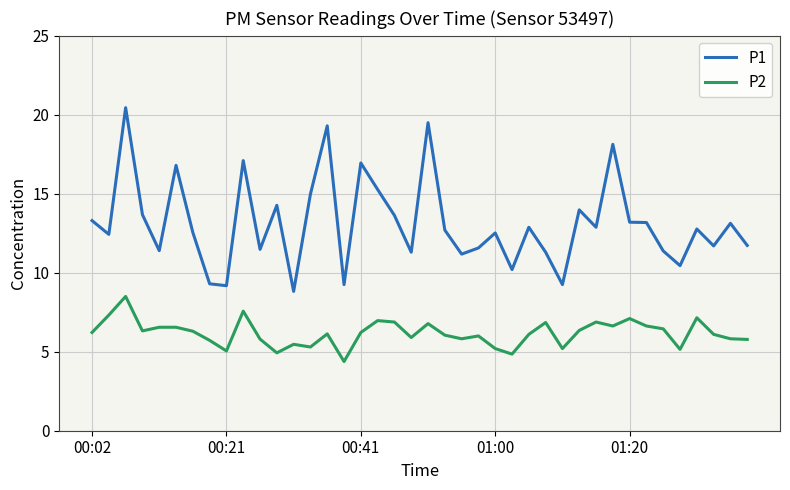

Which series has the largest range (max minus min)?

P1